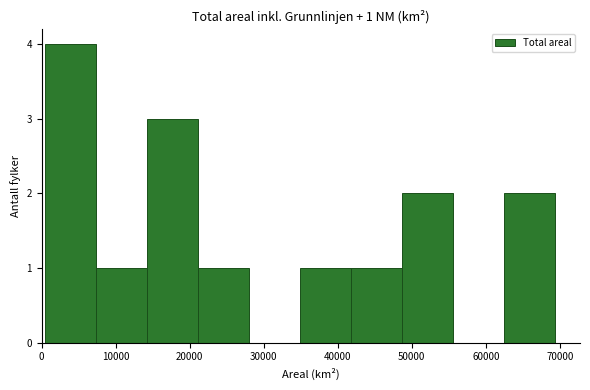

Over which range of the x-axis is the bar tallest?

0 to 7000